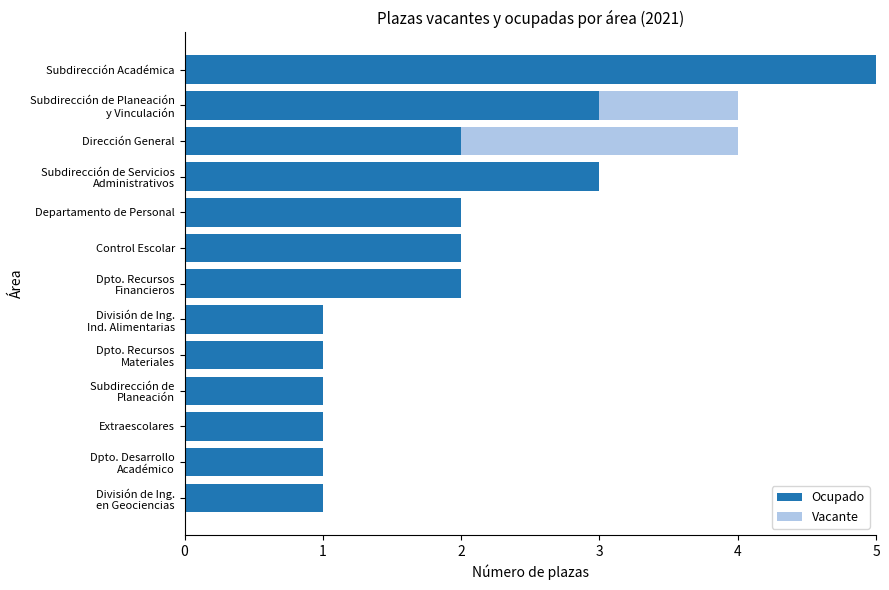

At which category is the sum across all series the highest?

Subdirección Académica